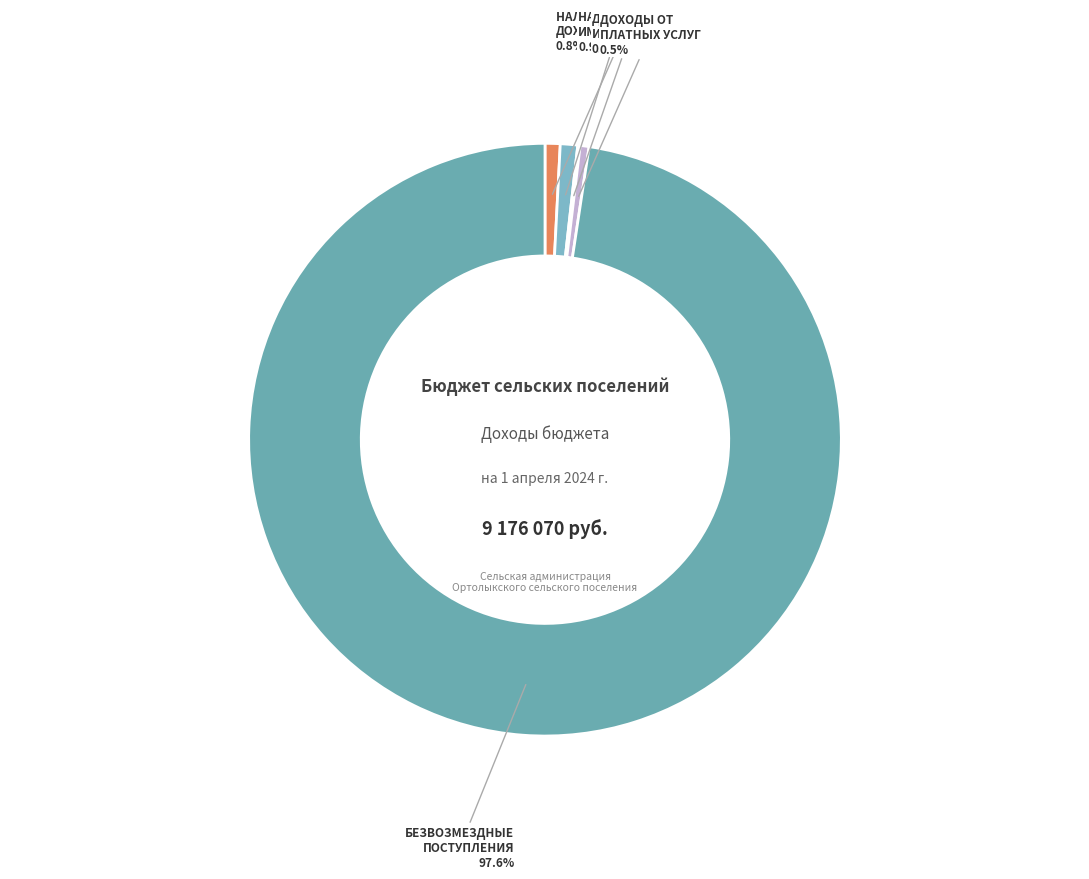

Is there any slice that represents more than half of the pie?

Yes